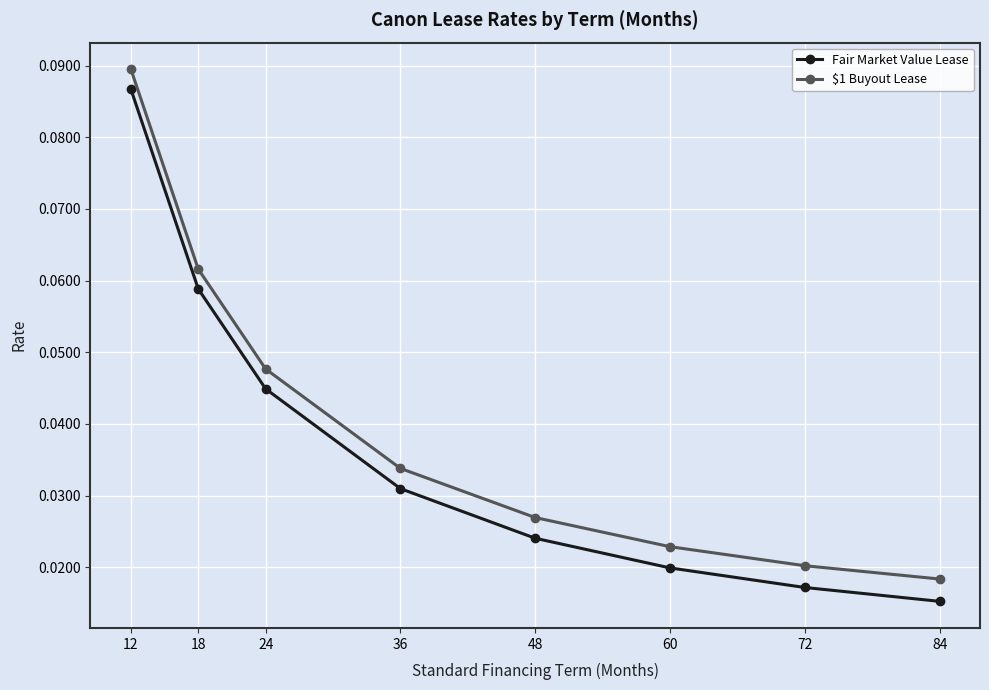

True or false: $1 Buyout Lease has a value of 0.1 at 24.

False